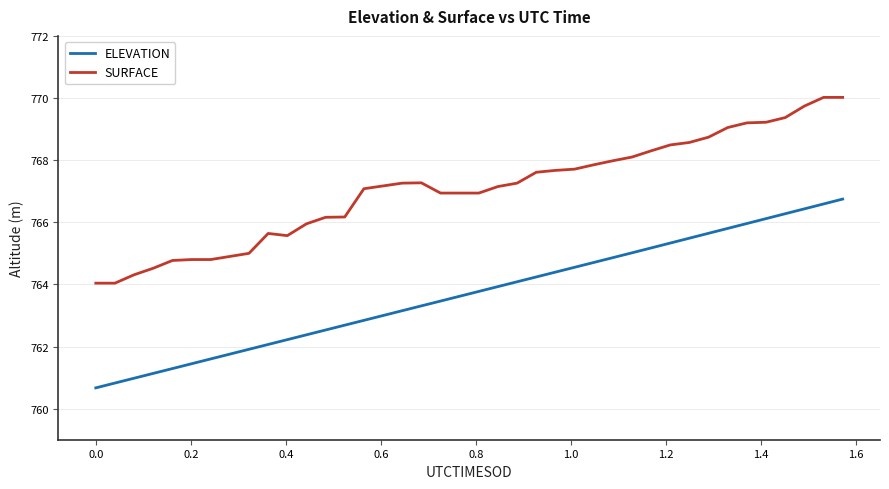

True or false: SURFACE and ELEVATION intersect in this chart.

False